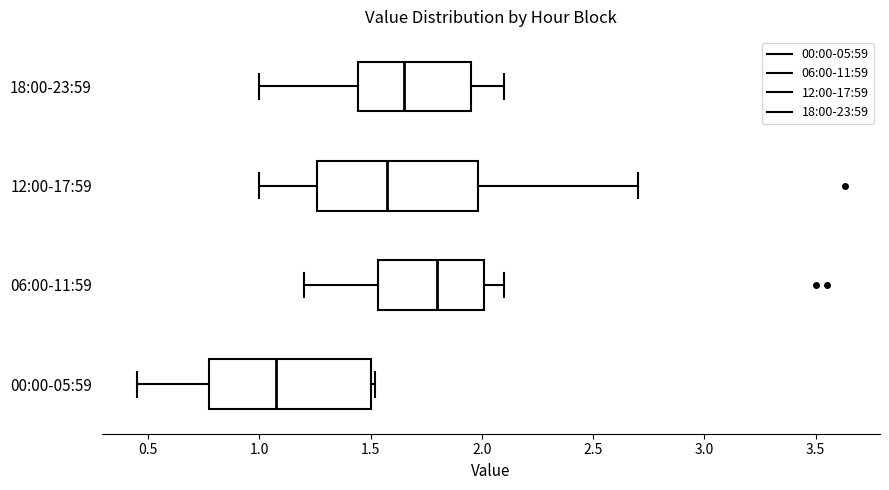

Reading bottom to top, transcribe this box plot: for each box, give where its median line is, the range the box spans, and where its two whiskers end, as read against the x-axis. The values are not printed on the chart, so give them approximately, as read against the axis.

00:00-05:59: median 1.10, box 0.80 to 1.50, whiskers 0.45 to 1.50 (just right of the box's right edge)
06:00-11:59: median 1.80, box 1.55 to 2.00, whiskers 1.20 to 2.10
12:00-17:59: median 1.60, box 1.25 to 2.00, whiskers 1.00 to 2.70
18:00-23:59: median 1.65, box 1.45 to 1.95, whiskers 1.00 to 2.10